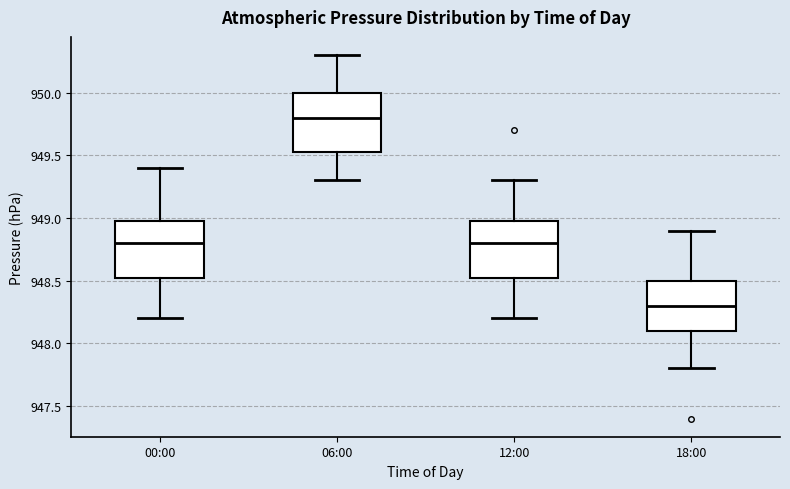

Which box has the lowest median line?

18:00